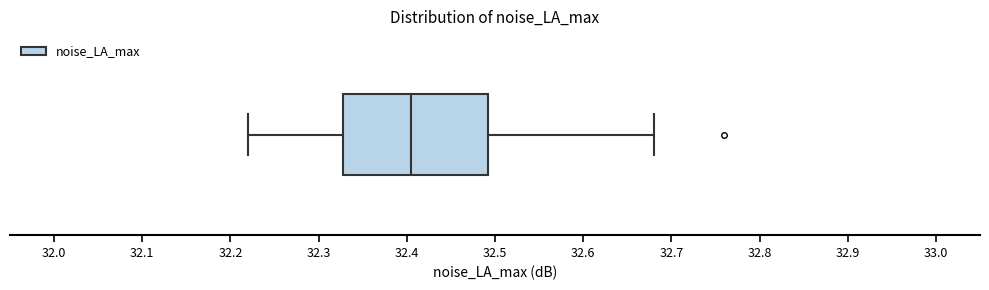

Where does the left whisker of the box end on the x-axis? The values are not printed on the chart, so give them approximately, as read against the axis.

32.22